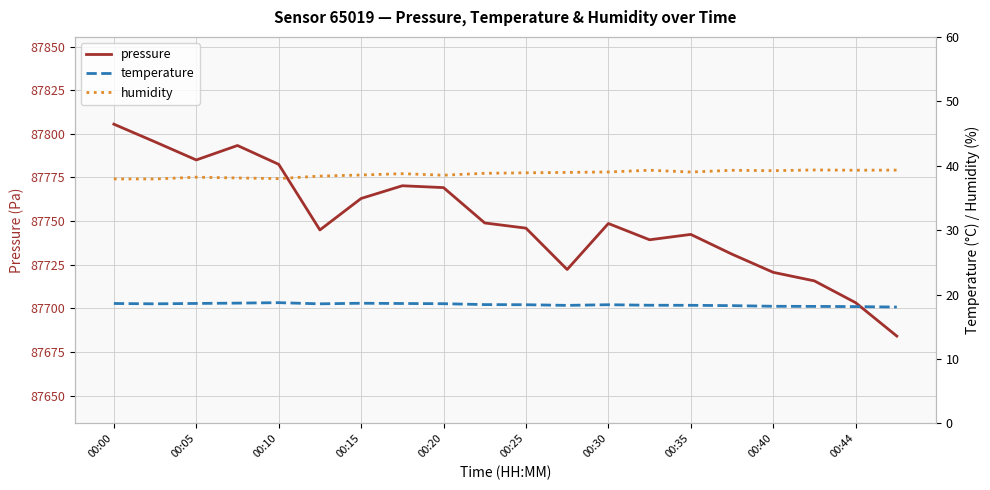

The pressure series shows 30853.4 at 00:05. True or false?

False